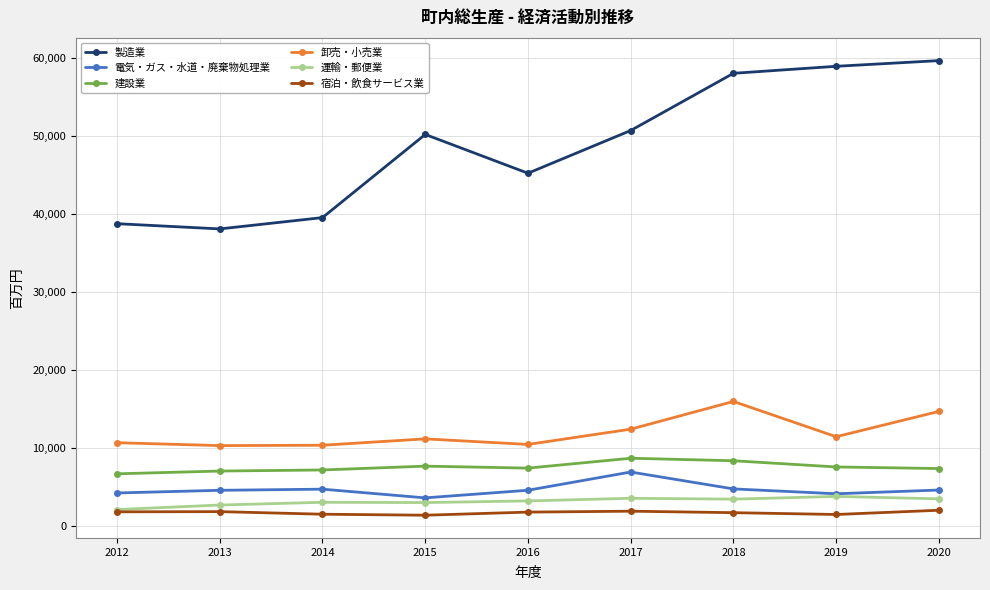

What is the lowest value of the 宿泊・飲食サービス業 series?

1442